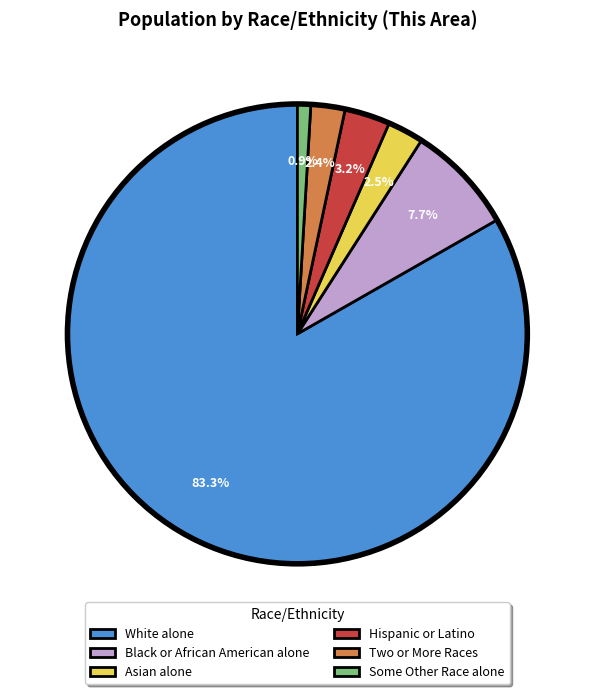

How much of the chart is everything except Some Other Race alone?

99.1%